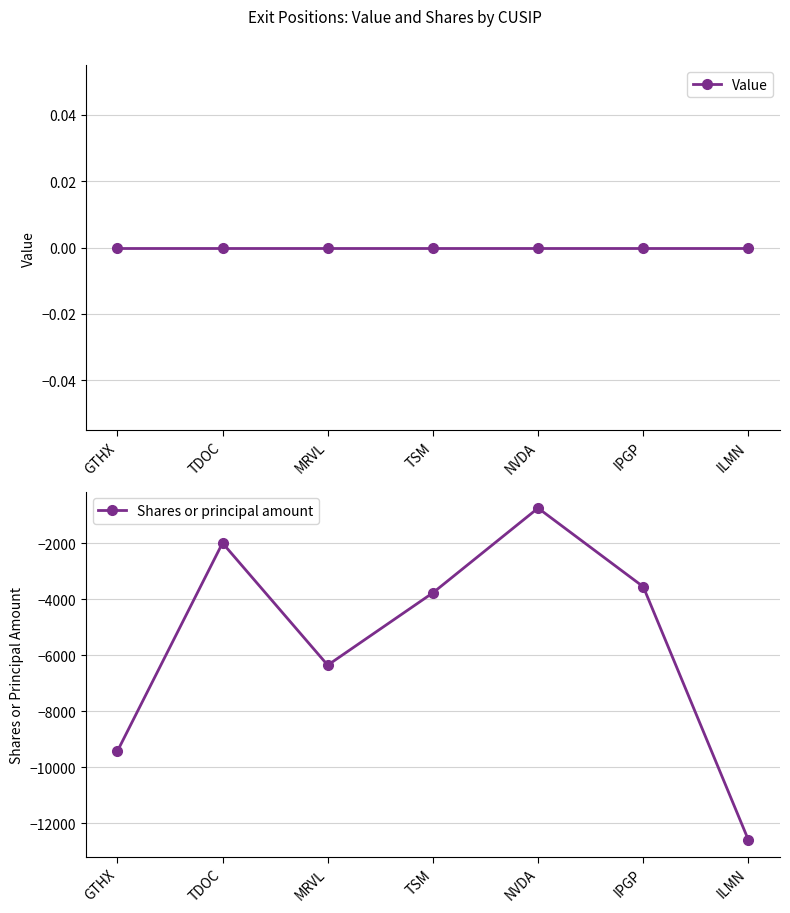

Does the chart have visible grid lines?

Yes